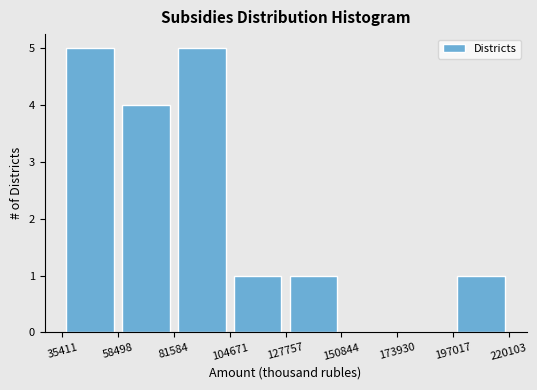

How tall is the bar that spans 58498 to 81584 on the x-axis? The values are not printed on the chart, so give them approximately, as read against the axis.

4